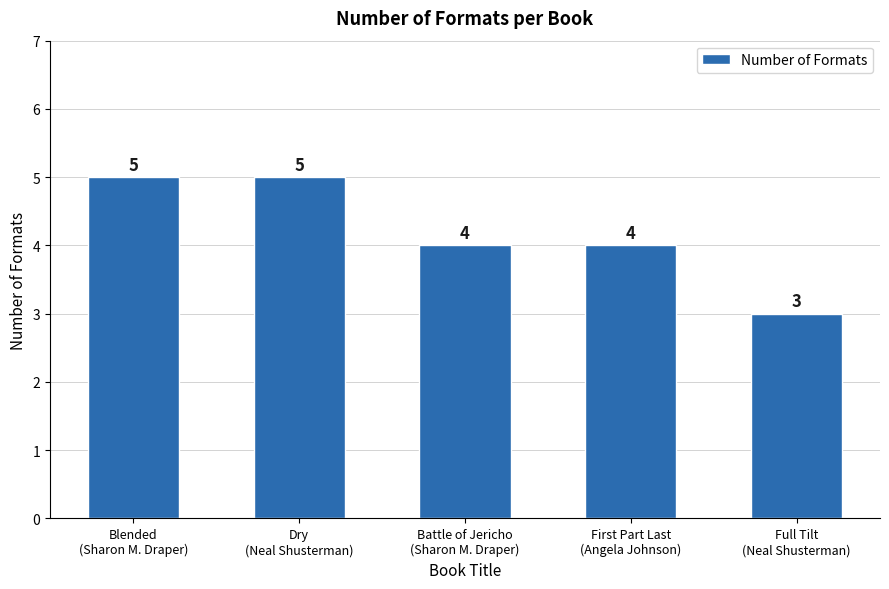

How many data points are less than 4?

1